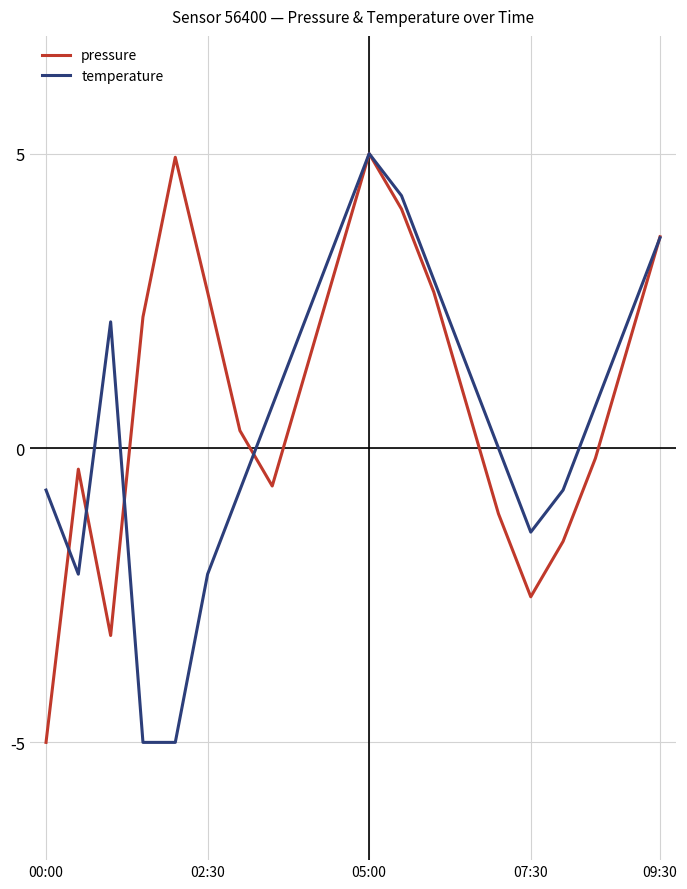

What is the smallest value displayed?

-5.0